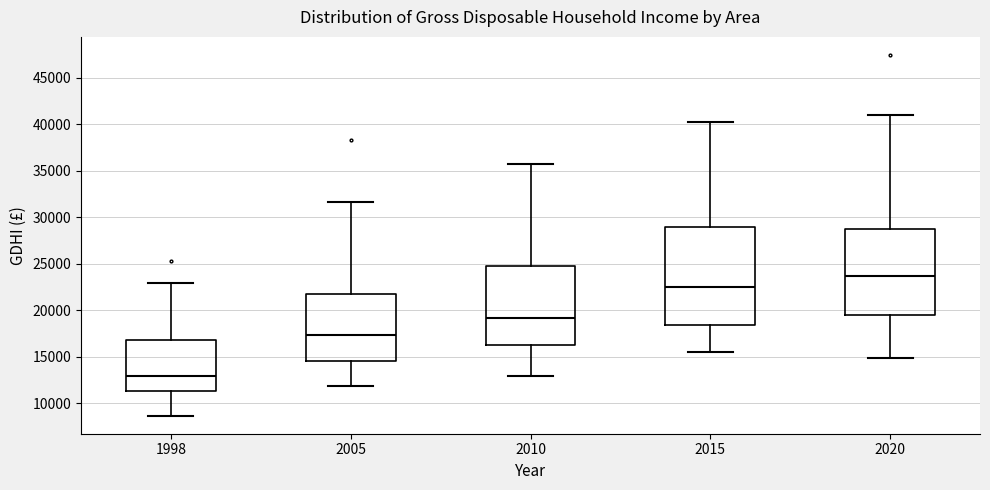

Where is the upper edge of the box at x = 2020 on the y-axis? The values are not printed on the chart, so give them approximately, as read against the axis.

29000